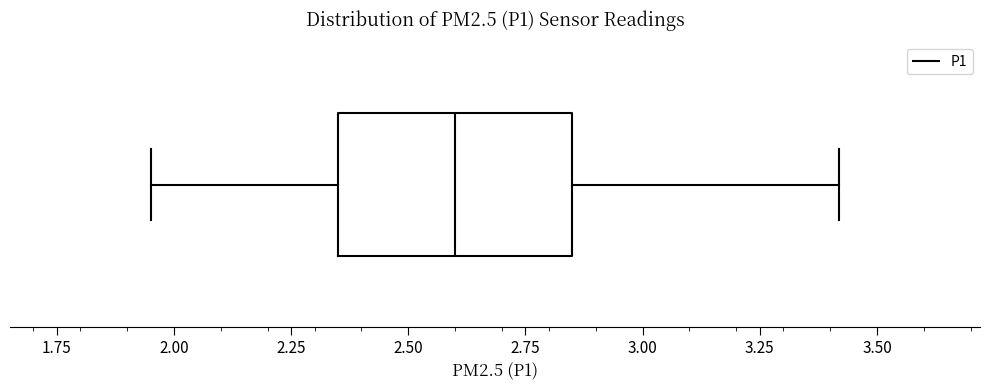

Read this box plot against the x-axis: the position of the median line, the range covered by the box, and the ends of both whiskers. The values are not printed on the chart, so give them approximately, as read against the axis.

median 2.60, box 2.35 to 2.85, whiskers 1.95 to 3.40